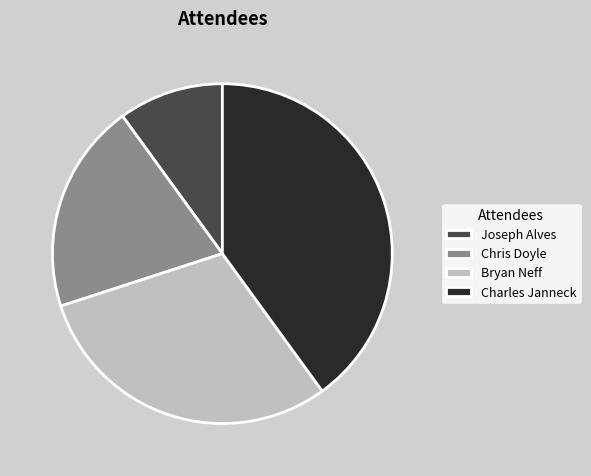

Is there any slice that represents more than half of the pie?

No